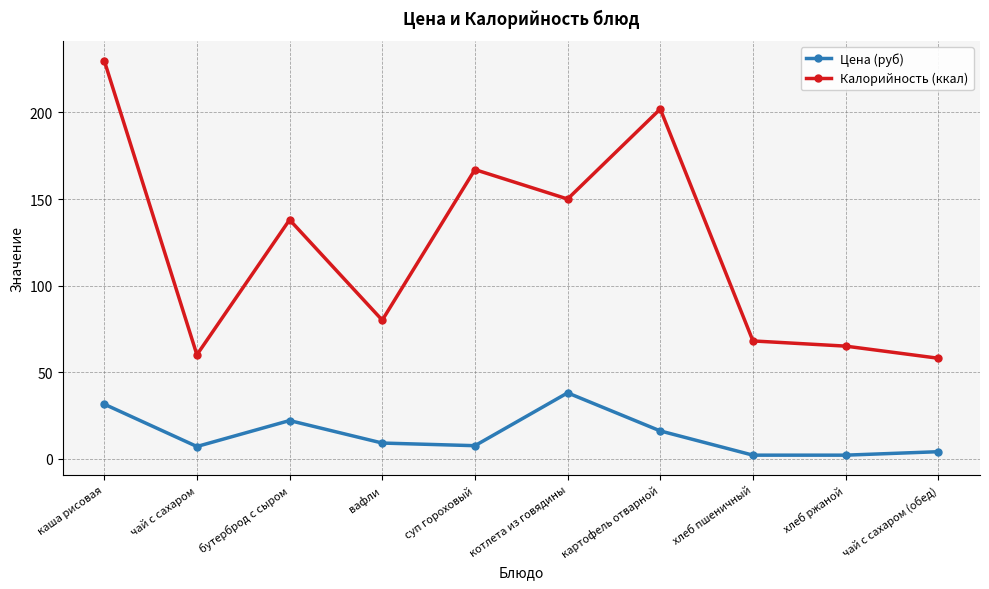

Is this an area chart (filled region under the line)?

No